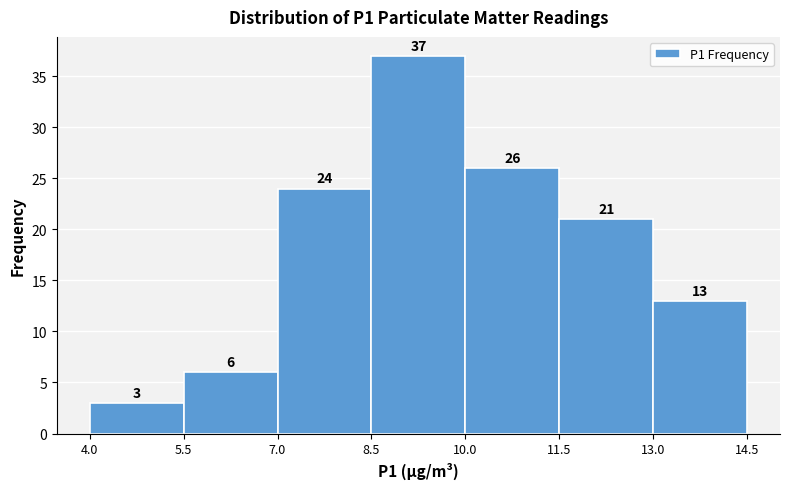

Reading left to right, transcribe this chart: for each bar, give the range it covers on the x-axis and its height.

4.0 to 5.5: 3
5.5 to 7.0: 6
7.0 to 8.5: 24
8.5 to 10.0: 37
10.0 to 11.5: 26
11.5 to 13.0: 21
13.0 to 14.5: 13